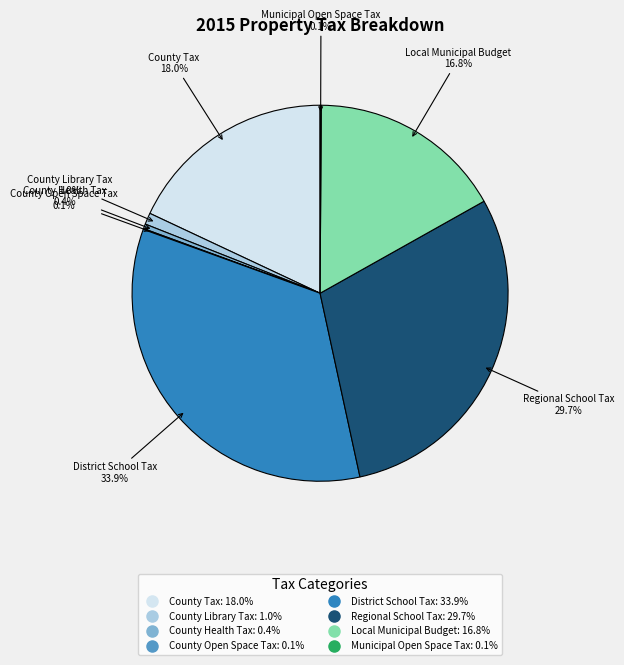

What is the largest slice in the pie chart?

District School Tax